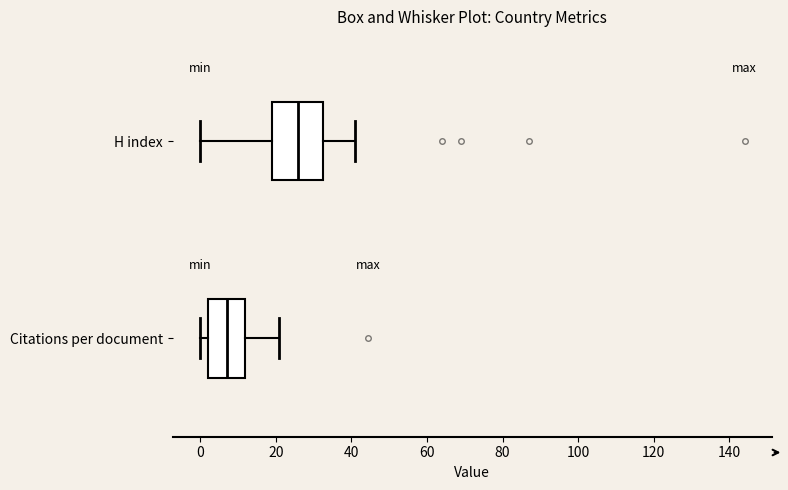

Where is the right edge of the box for H index on the x-axis? The values are not printed on the chart, so give them approximately, as read against the axis.

32